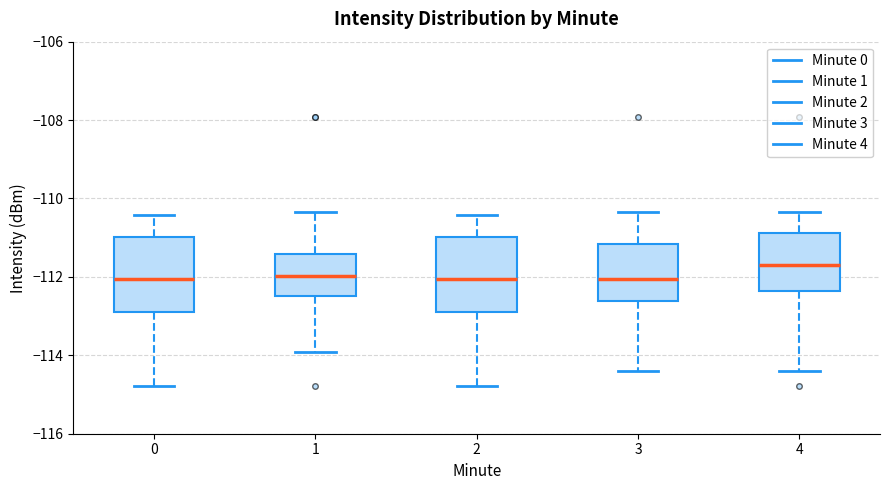

Reading left to right, transcribe this box plot: for each box, give where its median line is, the range the box spans, and where its two whiskers end, as read against the y-axis. The values are not printed on the chart, so give them approximately, as read against the axis.

0: median -112.0, box -113.0 to -111.0, whiskers -114.8 to -110.4
1: median -112.0, box -112.4 to -111.4, whiskers -114.0 to -110.4
2: median -112.0, box -113.0 to -111.0, whiskers -114.8 to -110.4
3: median -112.0, box -112.6 to -111.2, whiskers -114.4 to -110.4
4: median -111.6, box -112.4 to -110.8, whiskers -114.4 to -110.4